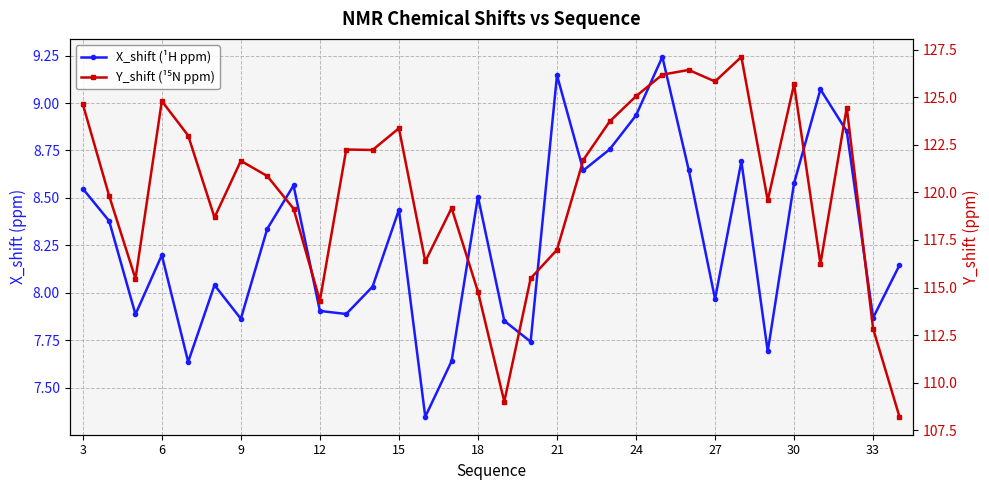

How many data points does each series have?

32